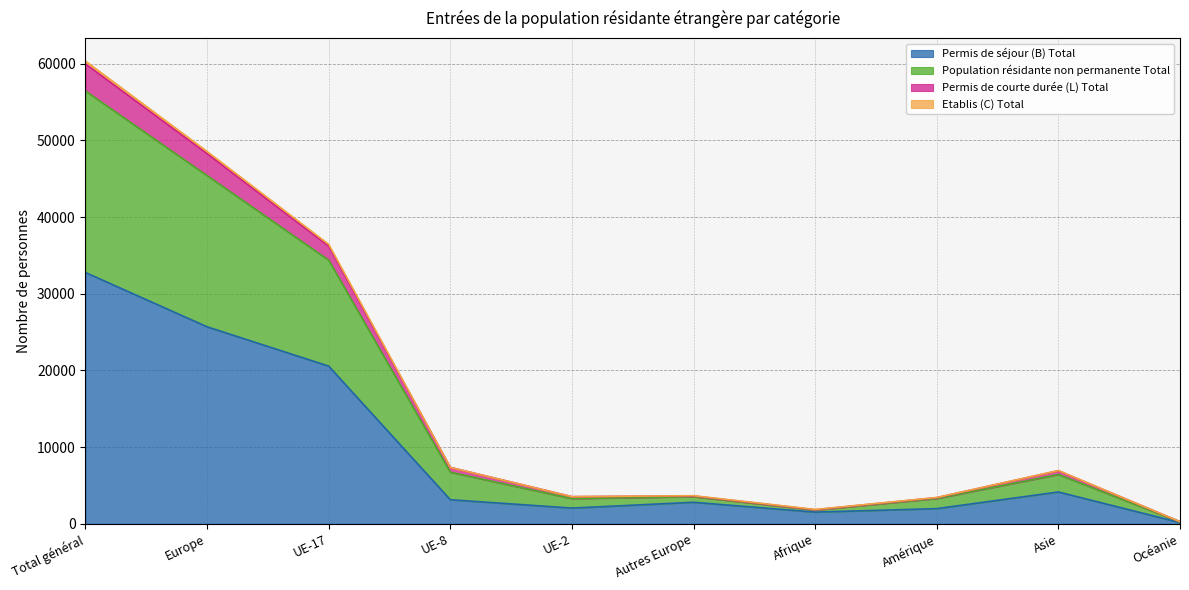

At which label does Permis de séjour (B) Total reach its minimum?

Océanie